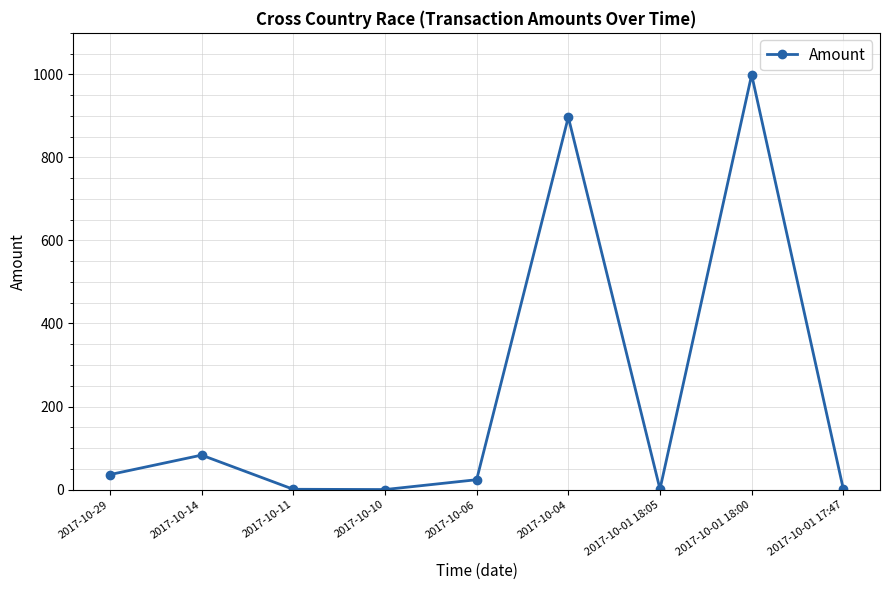

What is the label of the 4th point from the left?

2017-10-10